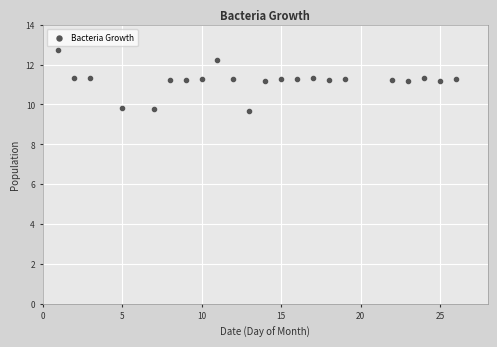

What is the range of X values (max minus min)?

25.0